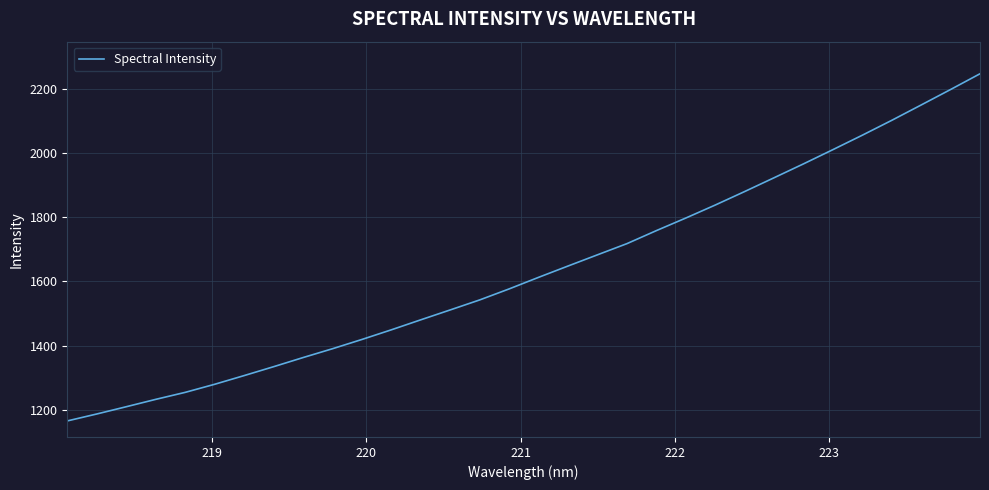

What is the greatest value displayed?

2246.8